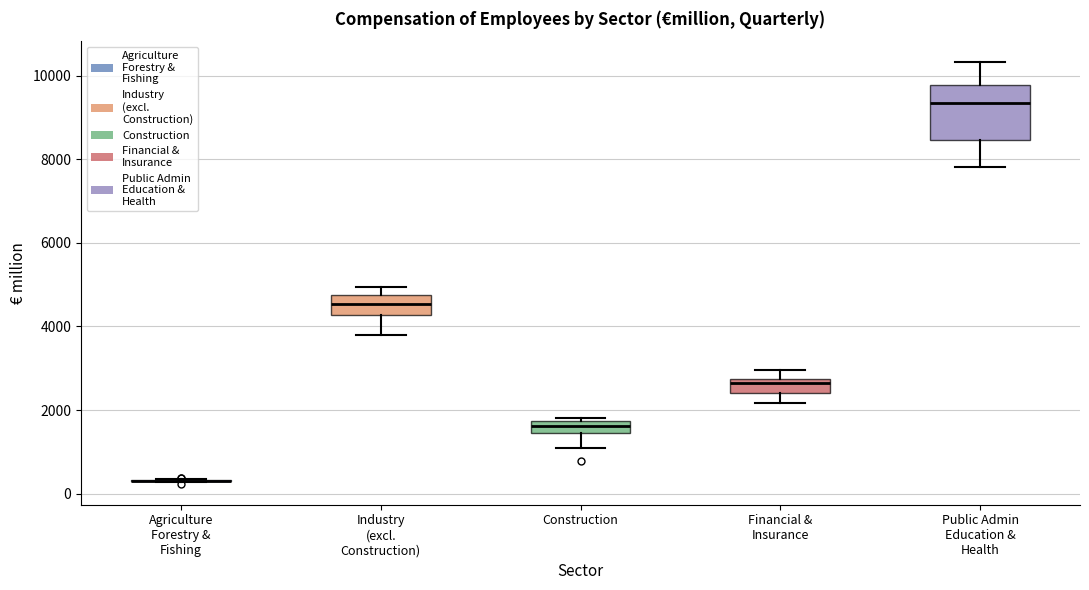

Where does the upper whisker of the box for Financial & Insurance end on the y-axis? The values are not printed on the chart, so give them approximately, as read against the axis.

3000